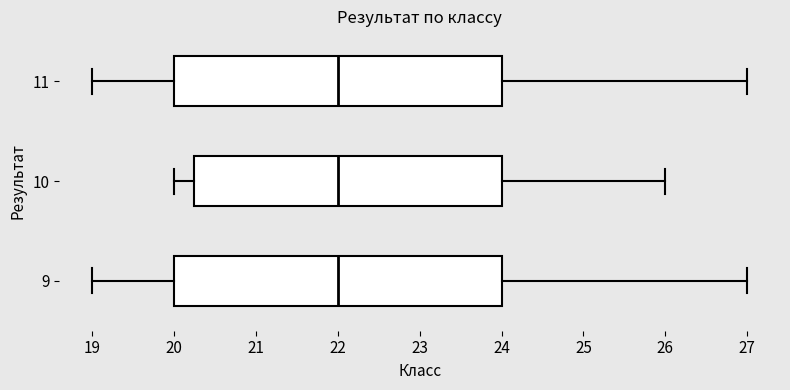

Reading bottom to top, transcribe this box plot: for each box, give where its median line is, the range the box spans, and where its two whiskers end, as read against the x-axis. The values are not printed on the chart, so give them approximately, as read against the axis.

9: median 22.0, box 20.0 to 24.0, whiskers 19.0 to 27.0
10: median 22.0, box 20.3 to 24.0, whiskers 20.0 to 26.0
11: median 22.0, box 20.0 to 24.0, whiskers 19.0 to 27.0